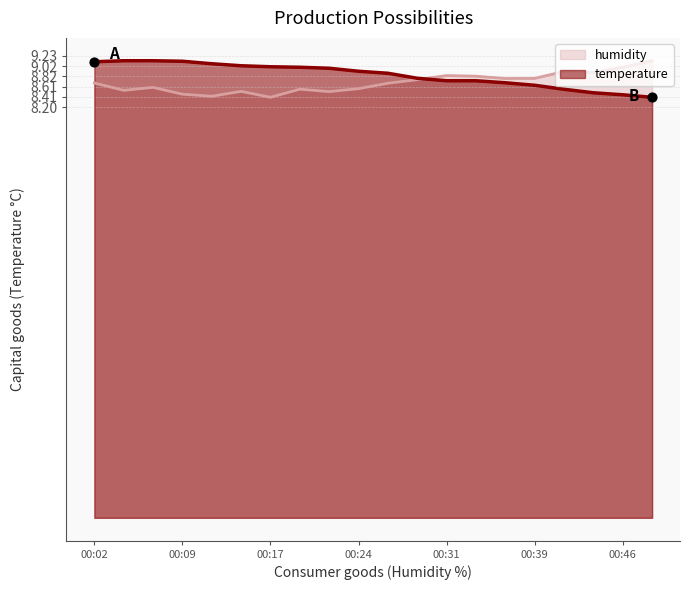

At how many categories does at least one series exceed 8?

20